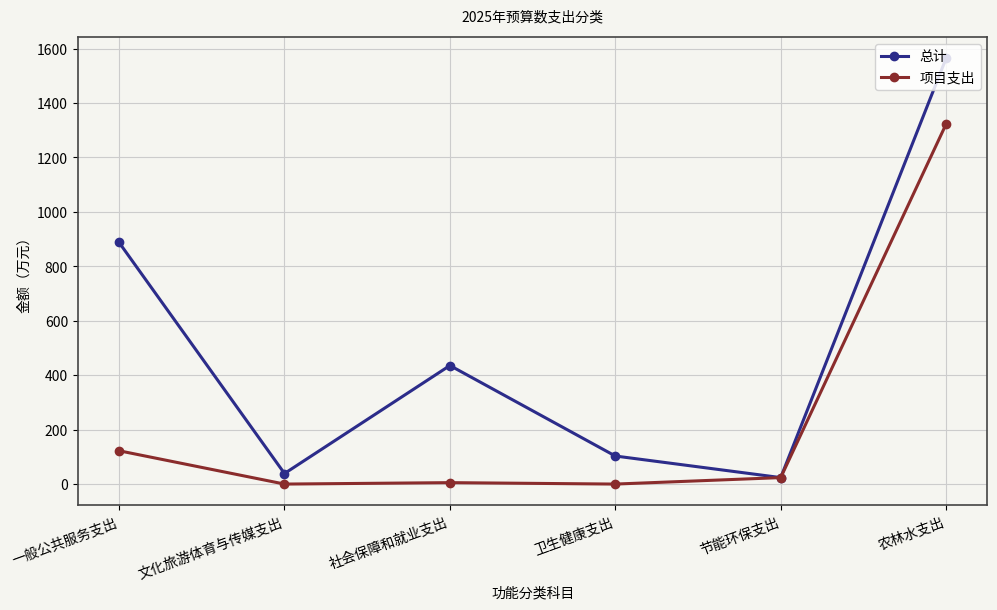

What is the maximum value shown in the chart?

1564.5